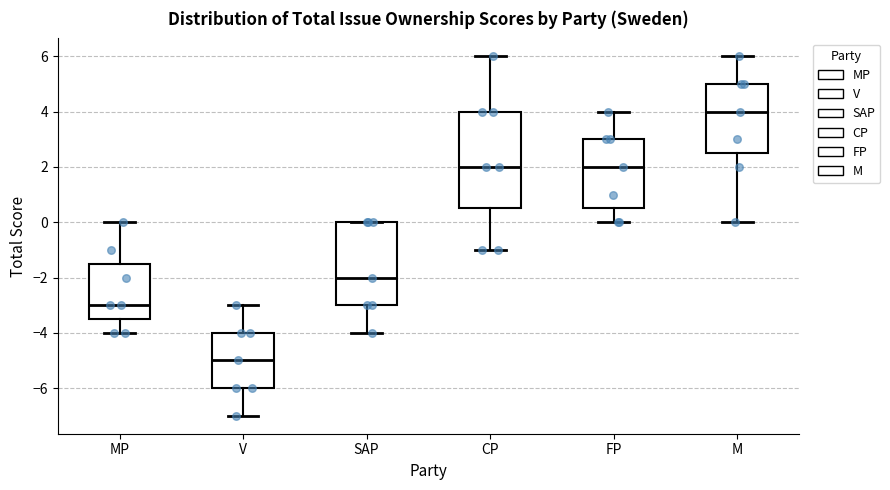

Reading left to right, transcribe this box plot: for each box, give where its median line is, the range the box spans, and where its two whiskers end, as read against the y-axis. The values are not printed on the chart, so give them approximately, as read against the axis.

MP: median -3.0, box -3.4 to -1.4, whiskers -4.0 to 0.0
V: median -5.0, box -6.0 to -4.0, whiskers -7.0 to -3.0
SAP: median -2.0, box -3.0 to 0.0, whiskers -4.0 to 0.0
CP: median 2.0, box 0.6 to 4.0, whiskers -1.0 to 6.0
FP: median 2.0, box 0.6 to 3.0, whiskers 0.0 to 4.0
M: median 4.0, box 2.6 to 5.0, whiskers 0.0 to 6.0